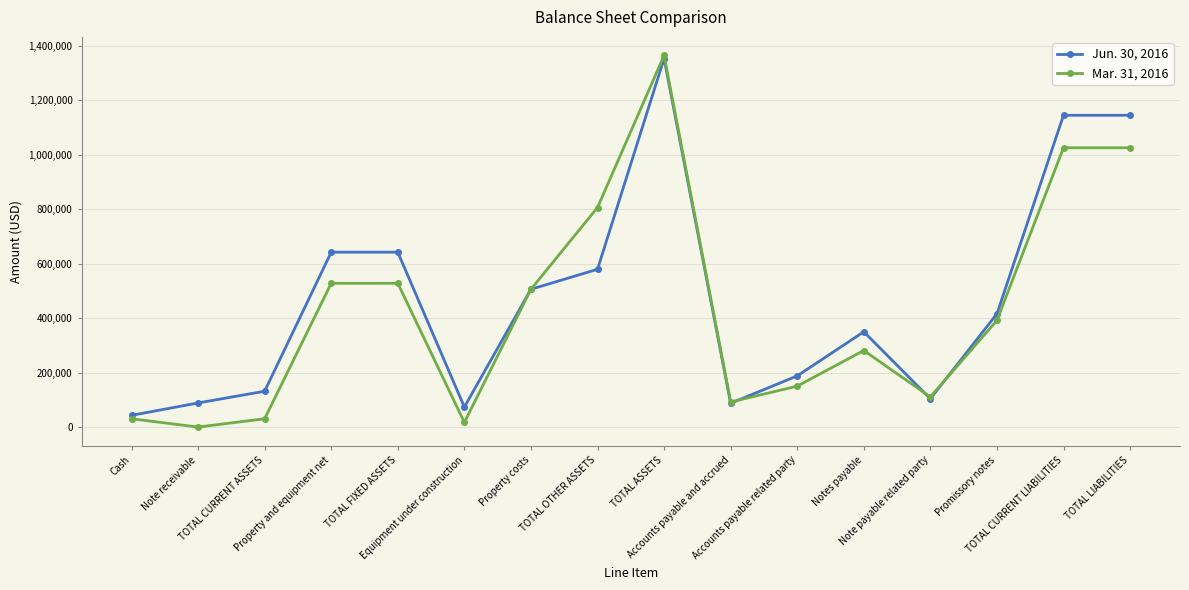

True or false: Jun. 30, 2016 has more than 1 points higher than both neighbors.

True